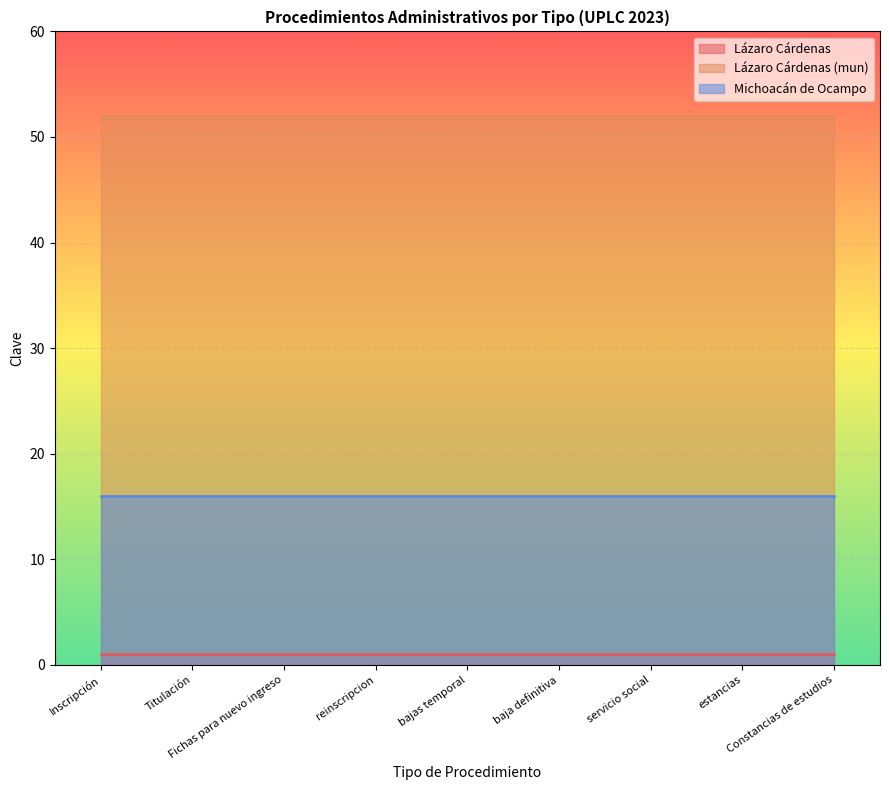

Reading left to right, transcribe all the data shown in this chart.

Lázaro Cárdenas: 1	1	1	1	1	1	1	1	1
Lázaro Cárdenas (mun): 52	52	52	52	52	52	52	52	52
Michoacán de Ocampo: 16	16	16	16	16	16	16	16	16